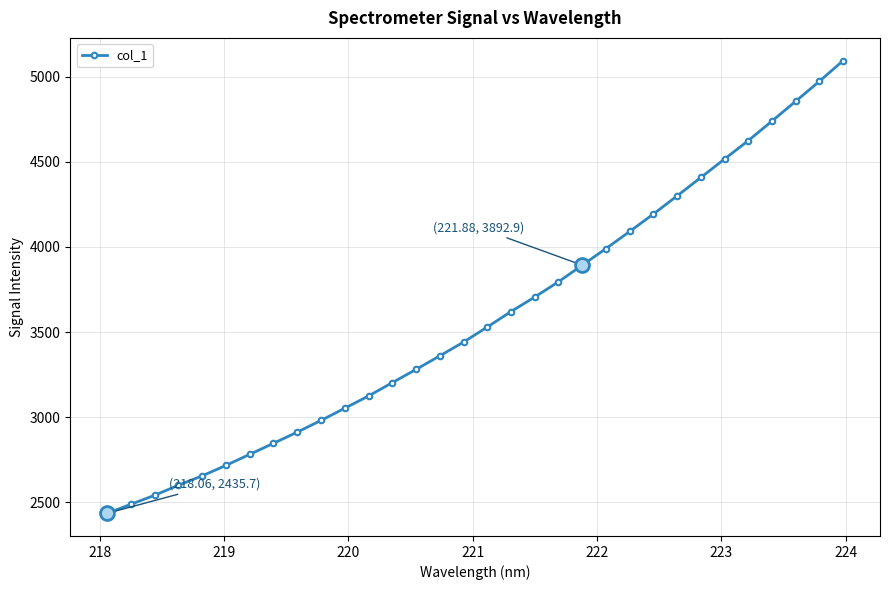

How many lines are shown in the chart?

1